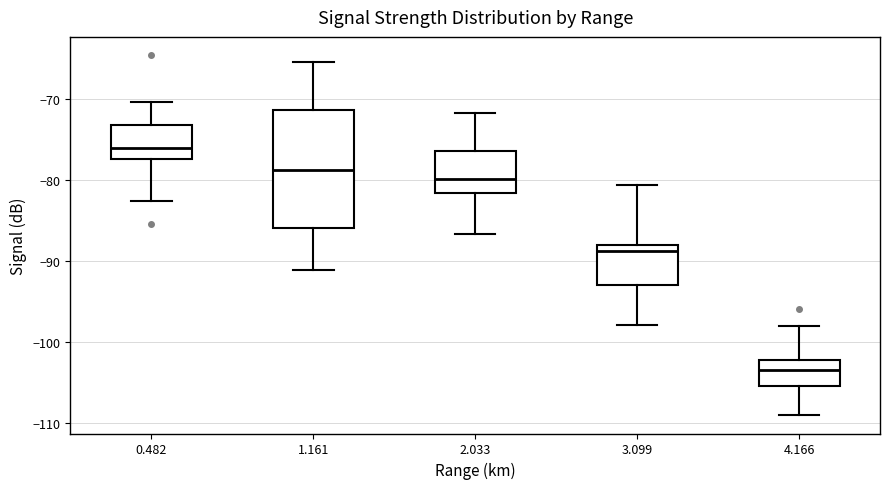

Where is the upper edge of the box at x = 1.161 on the y-axis? The values are not printed on the chart, so give them approximately, as read against the axis.

-71